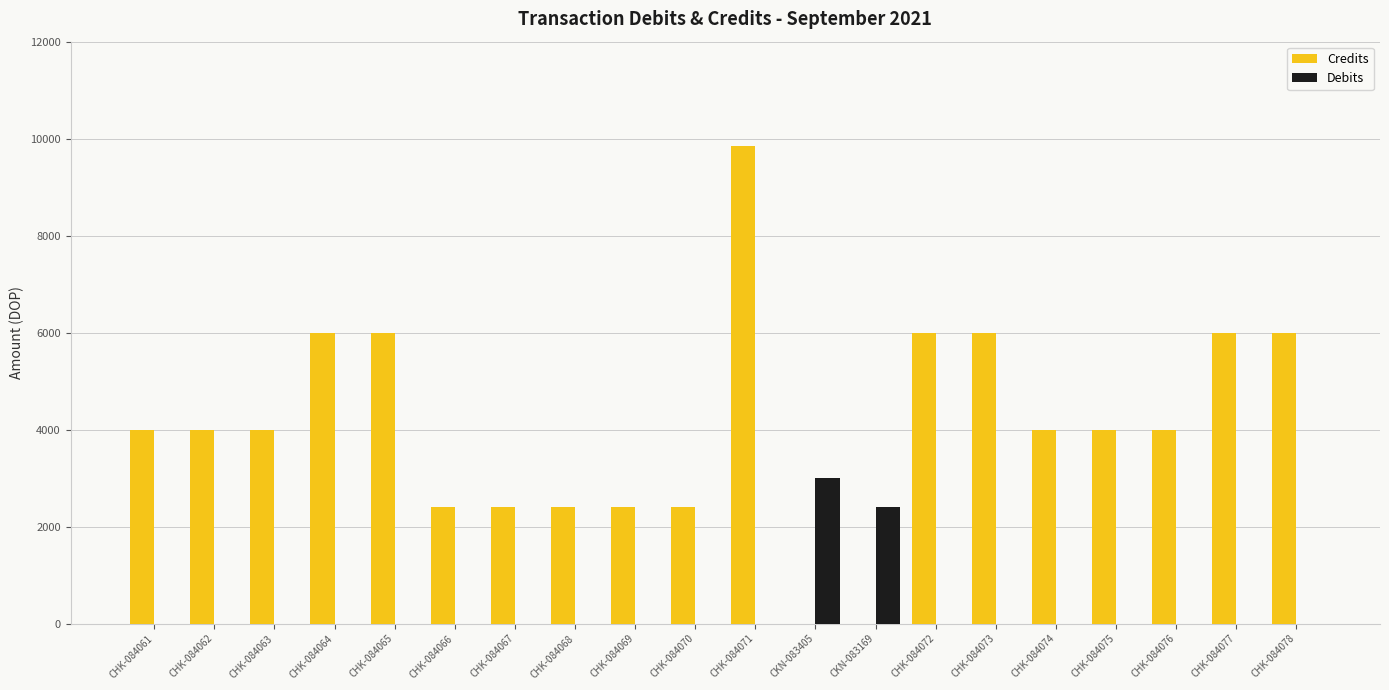

True or false: Debits has a value of 609 at CKN-083405.

False